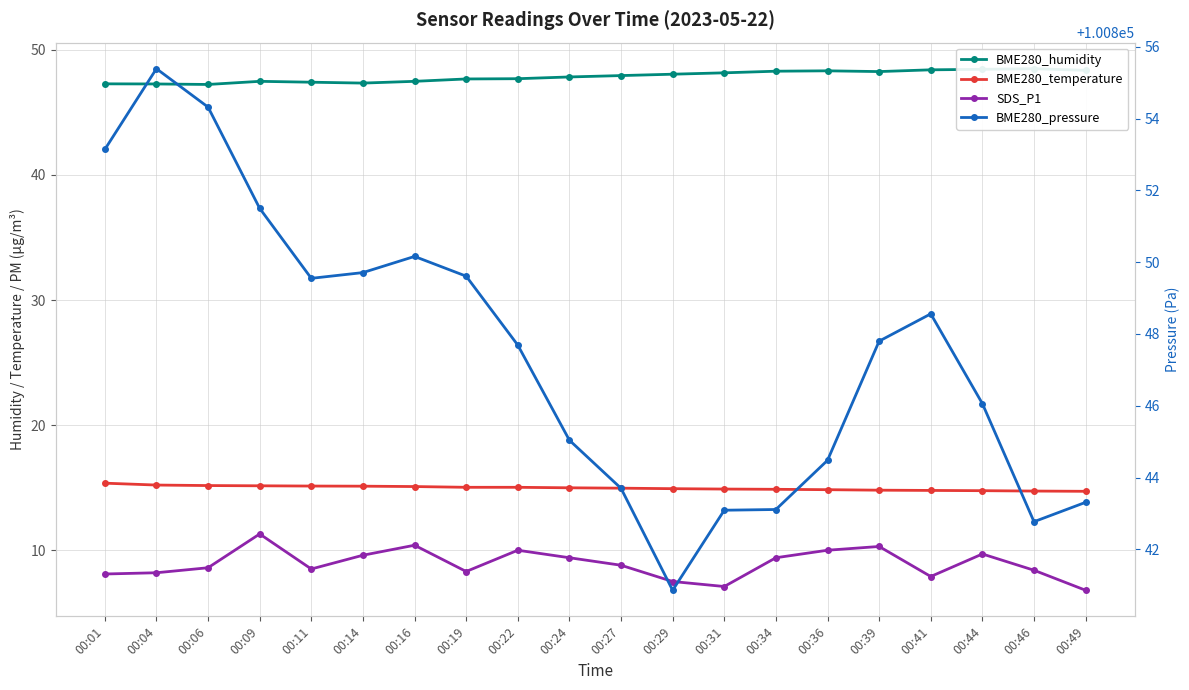

Reading left to right, list all the values displayed in this chart.

BME280_humidity: 00:01=47.3	00:04=47.3	00:06=47.2	00:09=47.5	00:11=47.4	00:14=47.3	00:16=47.5	00:19=47.7	00:22=47.7	00:24=47.8	00:27=47.9	00:29=48.0	00:31=48.2	00:34=48.3	00:36=48.3	00:39=48.3	00:41=48.4	00:44=48.4	00:46=48.5	00:49=48.4
BME280_temperature: 00:01=15.4	00:04=15.2	00:06=15.2	00:09=15.2	00:11=15.1	00:14=15.1	00:16=15.1	00:19=15.0	00:22=15.0	00:24=15.0	00:27=15.0	00:29=14.9	00:31=14.9	00:34=14.9	00:36=14.8	00:39=14.8	00:41=14.8	00:44=14.8	00:46=14.7	00:49=14.7
SDS_P1: 00:01=8.1	00:04=8.2	00:06=8.6	00:09=11.3	00:11=8.5	00:14=9.6	00:16=10.4	00:19=8.3	00:22=10.0	00:24=9.4	00:27=8.8	00:29=7.5	00:31=7.1	00:34=9.4	00:36=10.0	00:39=10.3	00:41=7.9	00:44=9.7	00:46=8.4	00:49=6.8
BME280_pressure: 00:01=100853.1	00:04=100855.4	00:06=100854.3	00:09=100851.5	00:11=100849.6	00:14=100849.7	00:16=100850.2	00:19=100849.6	00:22=100847.7	00:24=100845.0	00:27=100843.7	00:29=100840.9	00:31=100843.1	00:34=100843.1	00:36=100844.5	00:39=100847.8	00:41=100848.6	00:44=100846.1	00:46=100842.8	00:49=100843.3